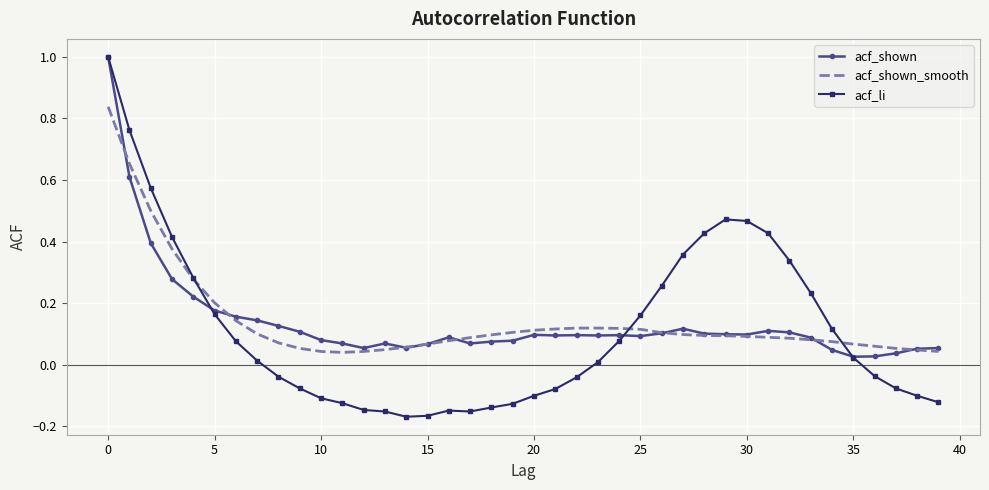

What is the greatest value displayed?

1.0